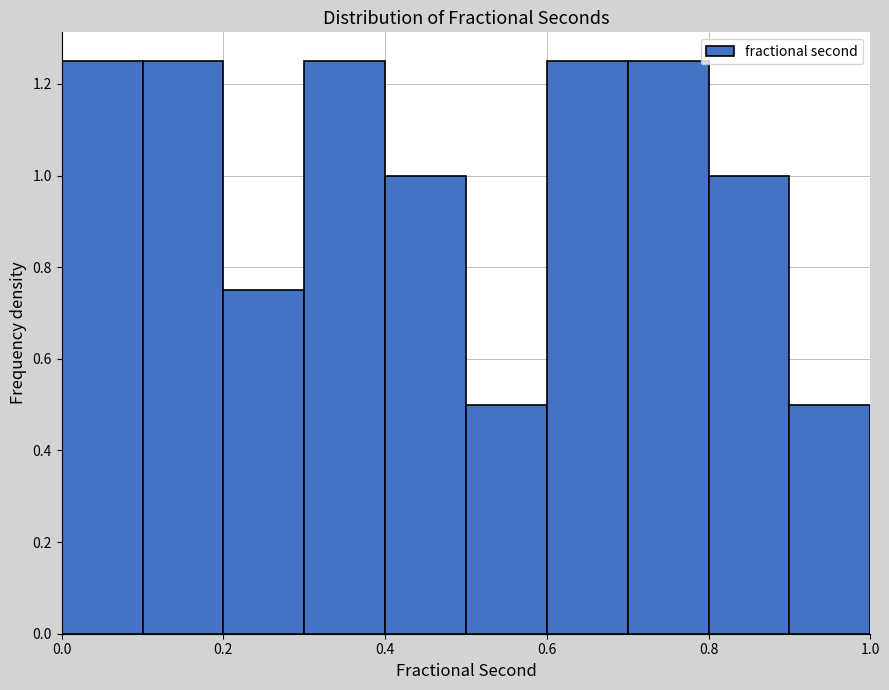

Reading left to right, transcribe this chart: for each bar, give the range it covers on the x-axis and its height. The values are not printed on the chart, so give them approximately, as read against the axis.

0.0 to 0.1: 1.26
0.1 to 0.2: 1.26
0.2 to 0.3: 0.76
0.3 to 0.4: 1.26
0.4 to 0.5: 1.00
0.5 to 0.6: 0.50
0.6 to 0.7: 1.26
0.7 to 0.8: 1.26
0.8 to 0.9: 1.00
0.9 to 1.0: 0.50